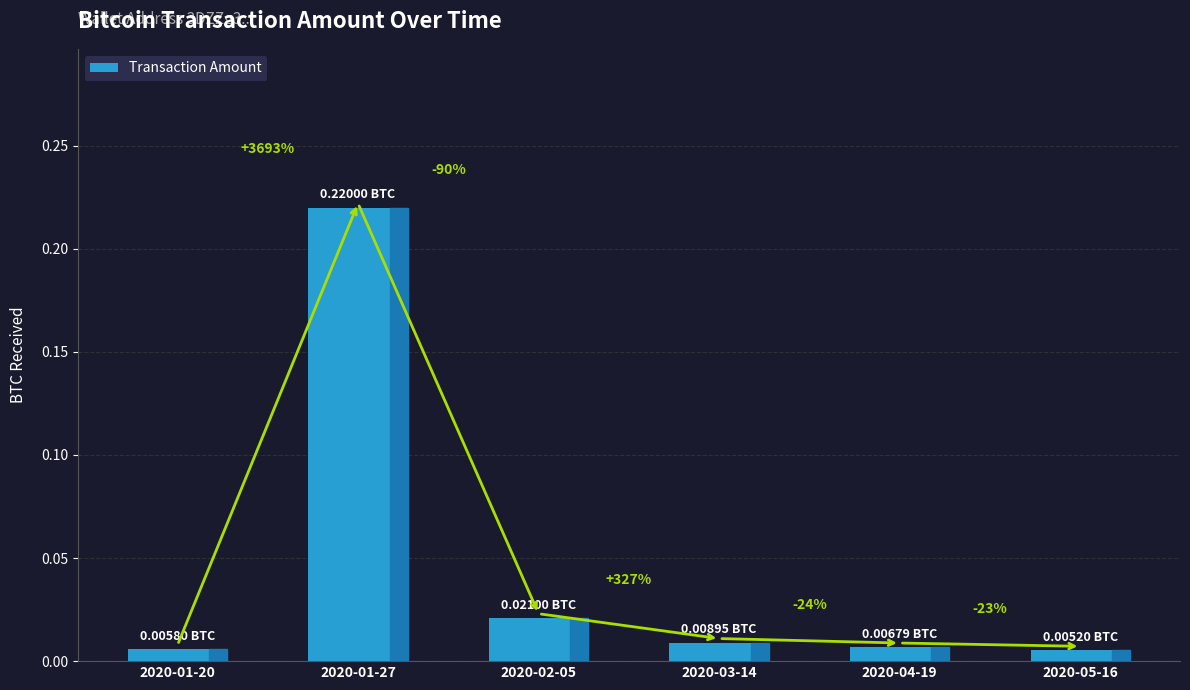

Reading left to right, transcribe all the data shown in this chart.

2020-01-20=0.0	2020-01-27=0.2	2020-02-05=0.0	2020-03-14=0.0	2020-04-19=0.0	2020-05-16=0.0